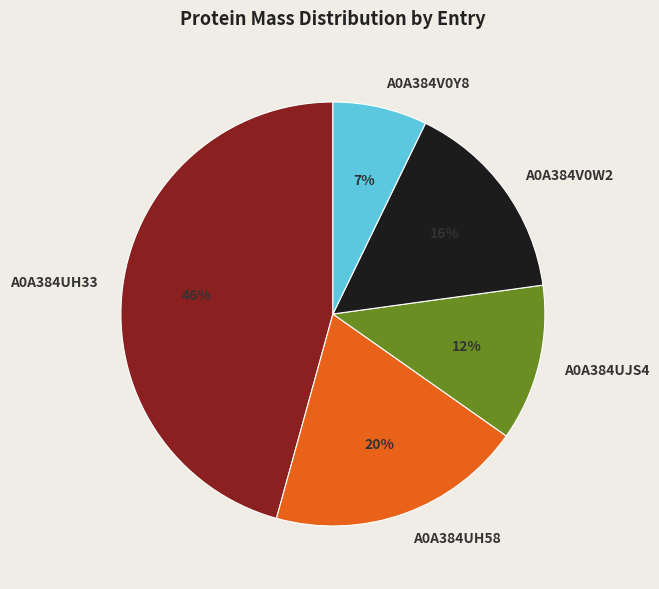

Which has a higher value, A0A384UH58 or A0A384UJS4?

A0A384UH58